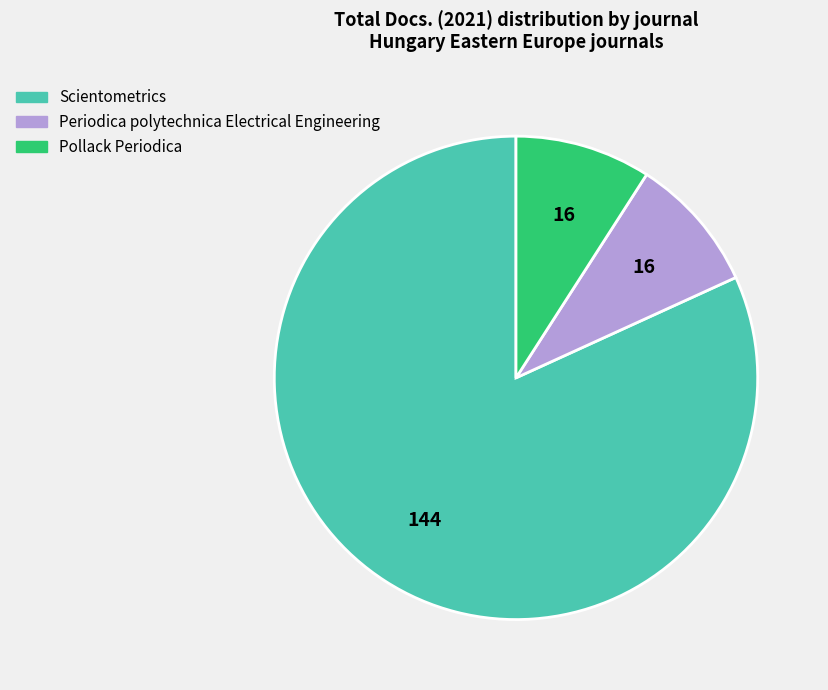

Which slice is the largest?

Scientometrics